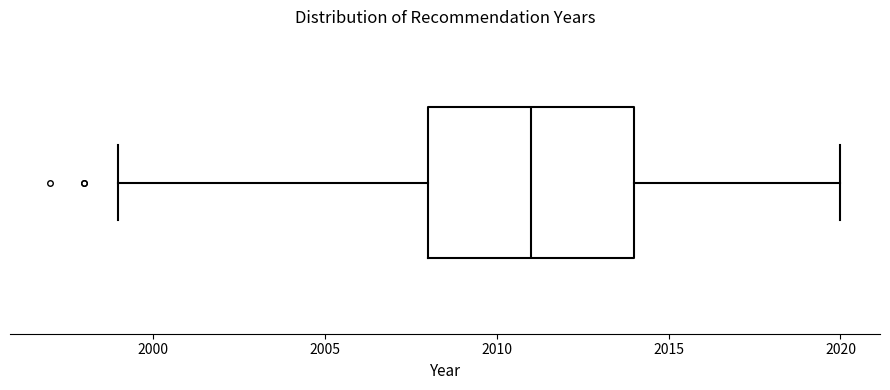

Where is the left edge of the box on the x-axis? The values are not printed on the chart, so give them approximately, as read against the axis.

2008